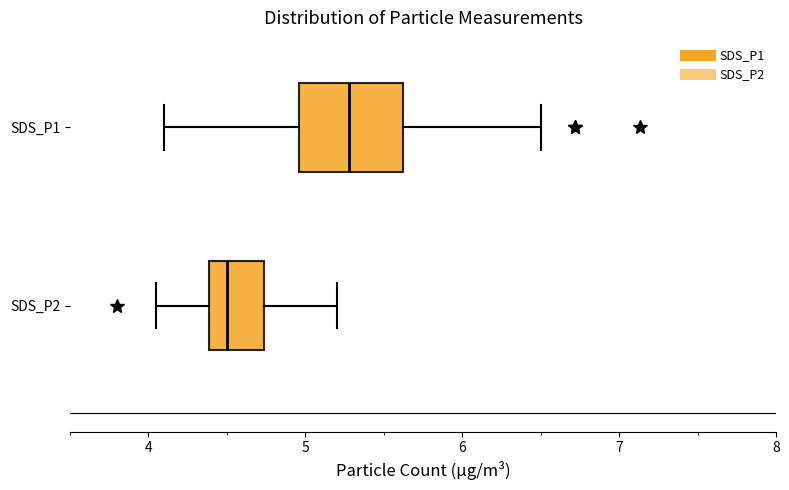

Reading bottom to top, transcribe this box plot: for each box, give where its median line is, the range the box spans, and where its two whiskers end, as read against the x-axis. The values are not printed on the chart, so give them approximately, as read against the axis.

SDS_P2: median 4.5, box 4.4 to 4.7, whiskers 4.1 to 5.2
SDS_P1: median 5.3, box 5.0 to 5.6, whiskers 4.1 to 6.5